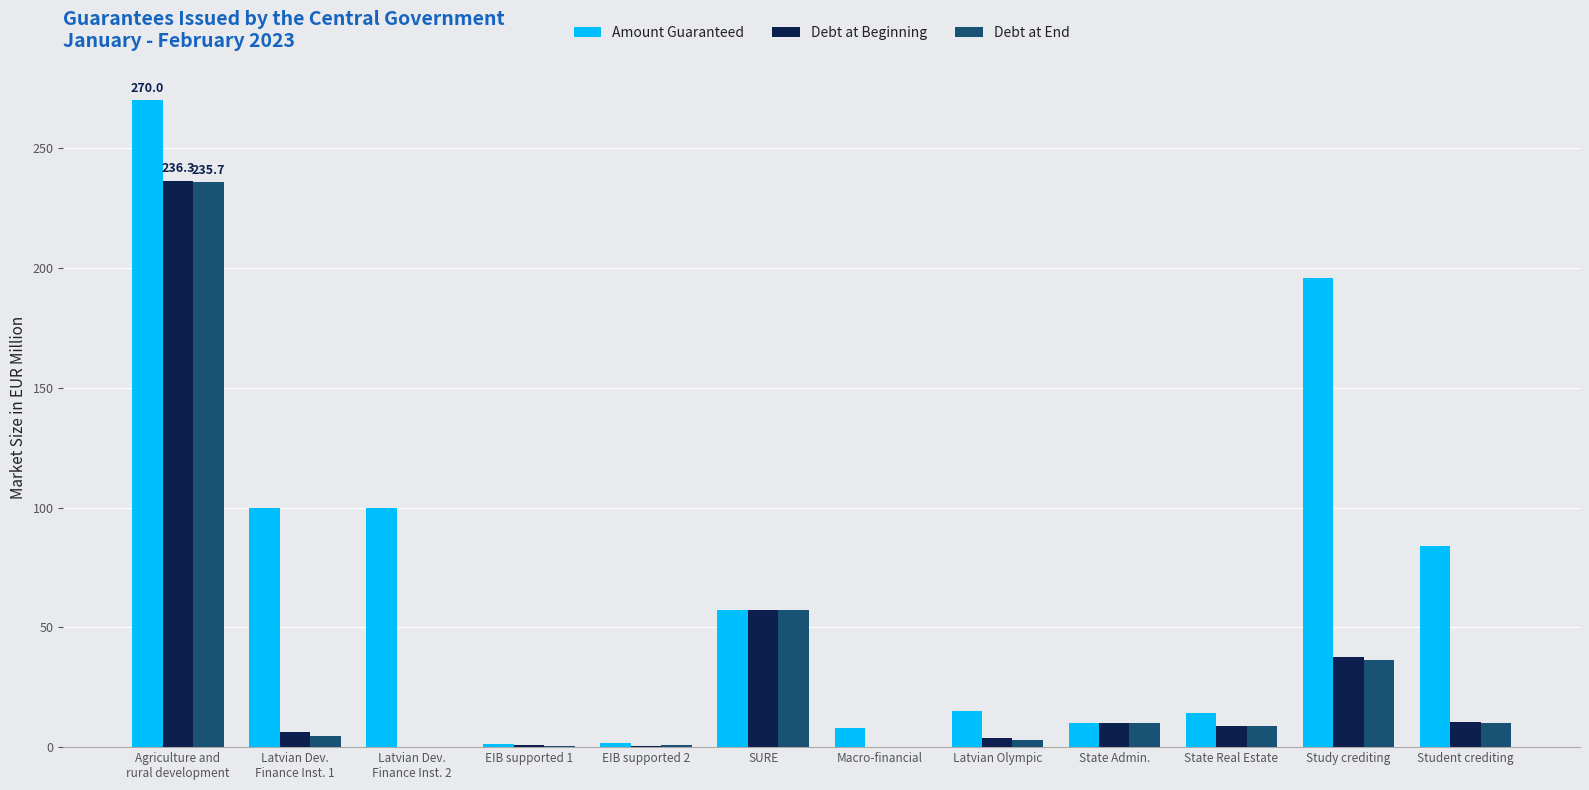

What is the difference between the Debt at Beginning values at Agriculture and
rural development and Study crediting?

198.6